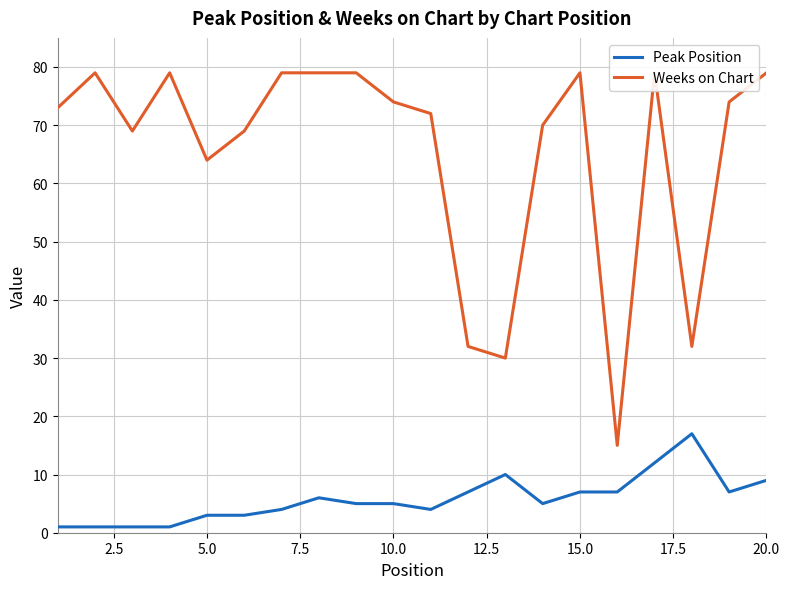

True or false: Peak Position has more than 2 points higher than both neighbors.

True